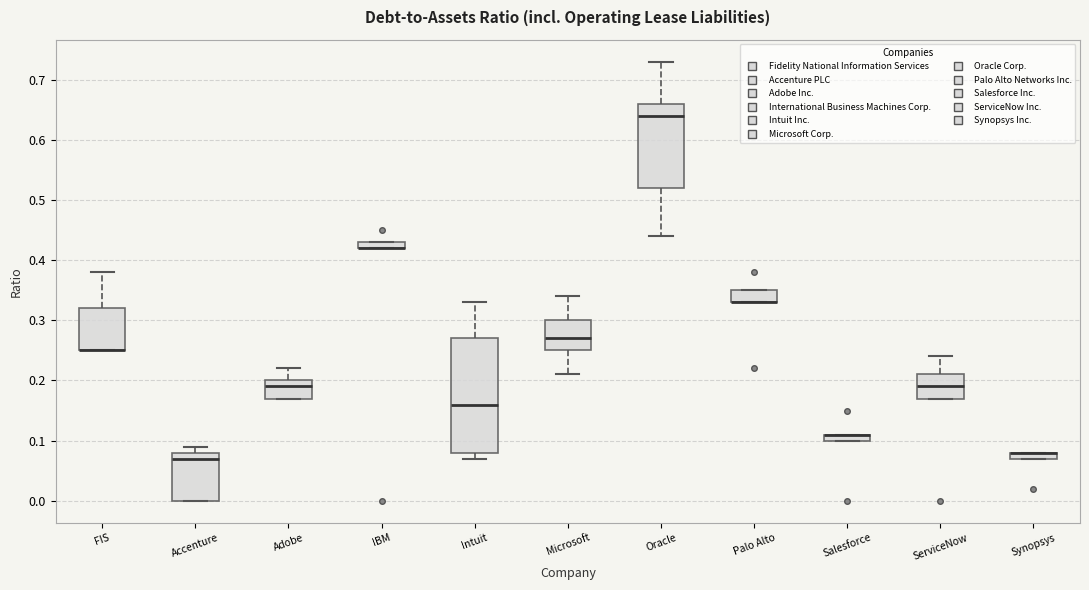

Comparing the boxes themselves (not the whiskers), which one is the tallest?

Intuit